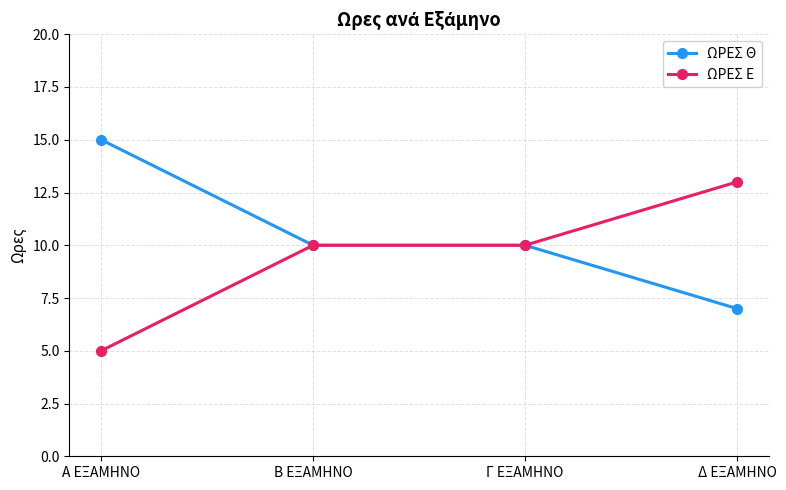

Is it true that ΩΡΕΣ Ε equals 5 at Α ΕΞΑΜΗΝΟ?

True